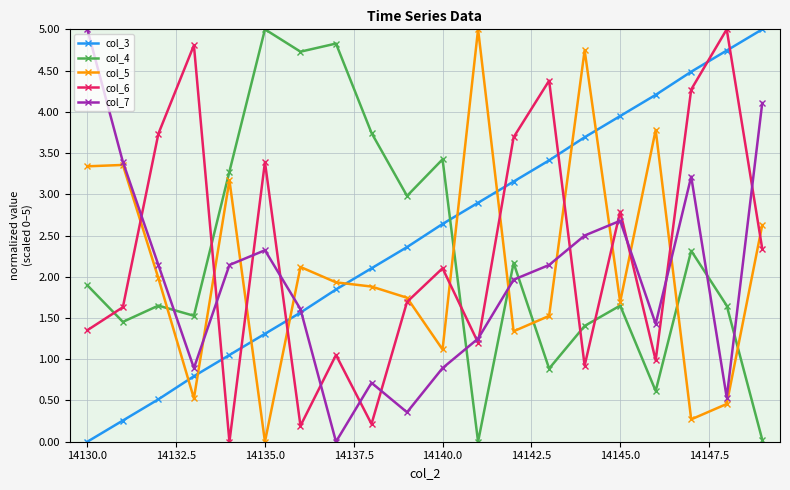

True or false: col_5 has more than 1 interior local peaks.

True